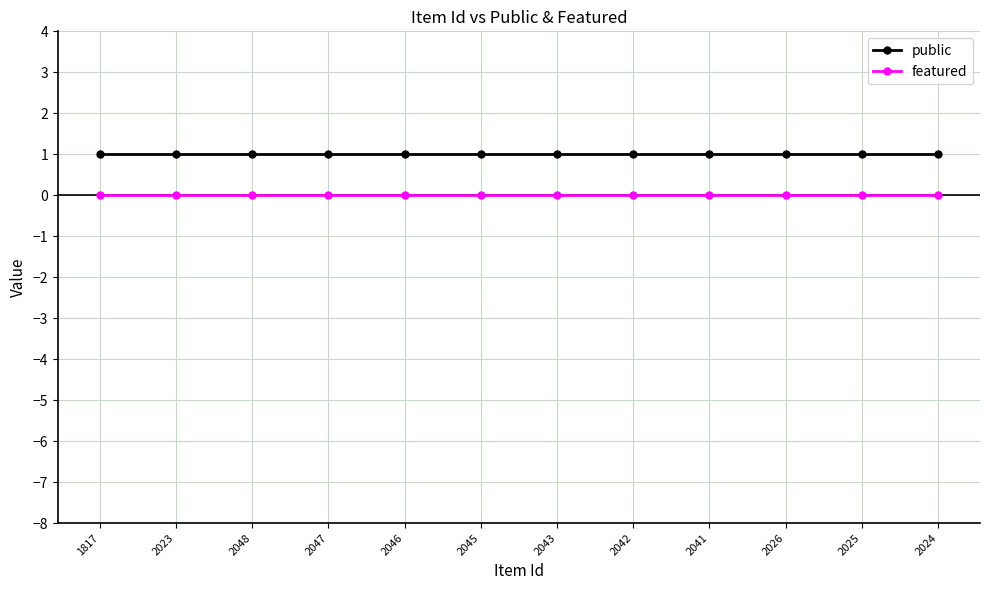

Which series has the largest total across all categories?

public